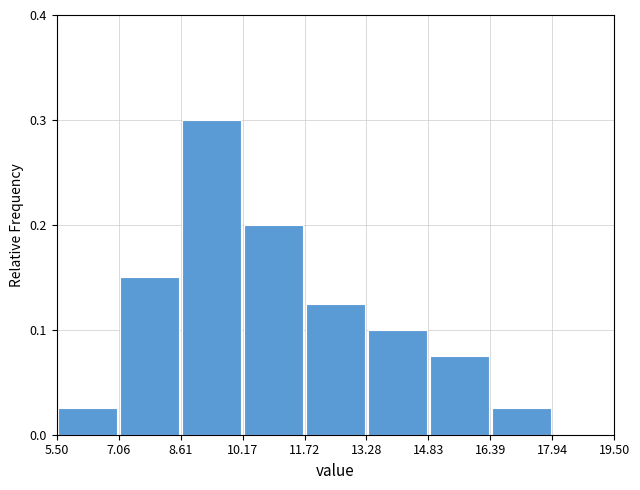

Reading left to right, transcribe this chart: for each bar, give the range it covers on the x-axis and its height. The values are not printed on the chart, so give them approximately, as read against the axis.

5.50 to 7.06: 0.03
7.06 to 8.61: 0.15
8.61 to 10.17: 0.30
10.17 to 11.72: 0.20
11.72 to 13.28: 0.13
13.28 to 14.83: 0.10
14.83 to 16.39: 0.08
16.39 to 17.94: 0.03
17.94 to 19.50: 0